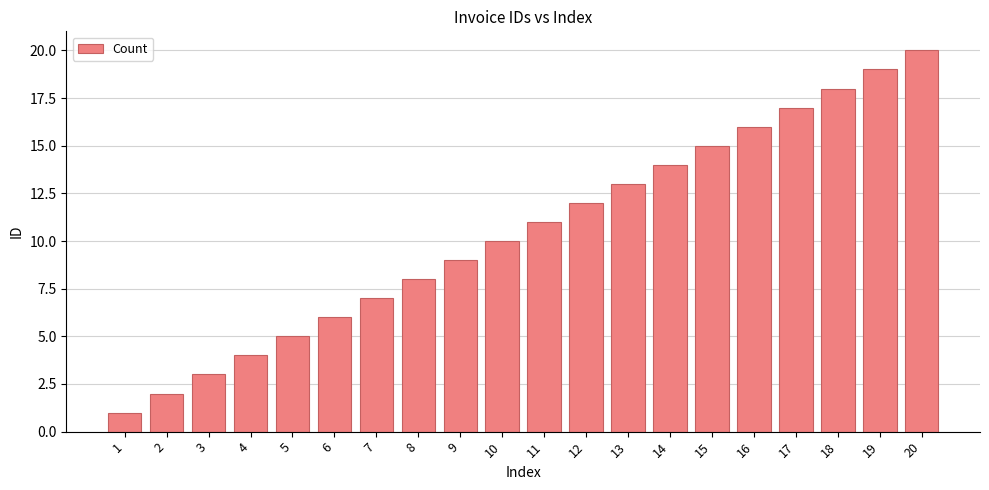

How many values are below 11?

10